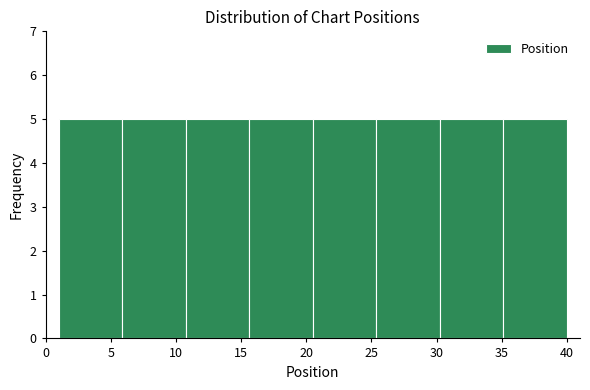

What is the height of the bar covering 30.5 to 35.0 on the x-axis? Neither the bar edges nor the heights are printed on the chart, so give them approximately, as read against the axes.

5